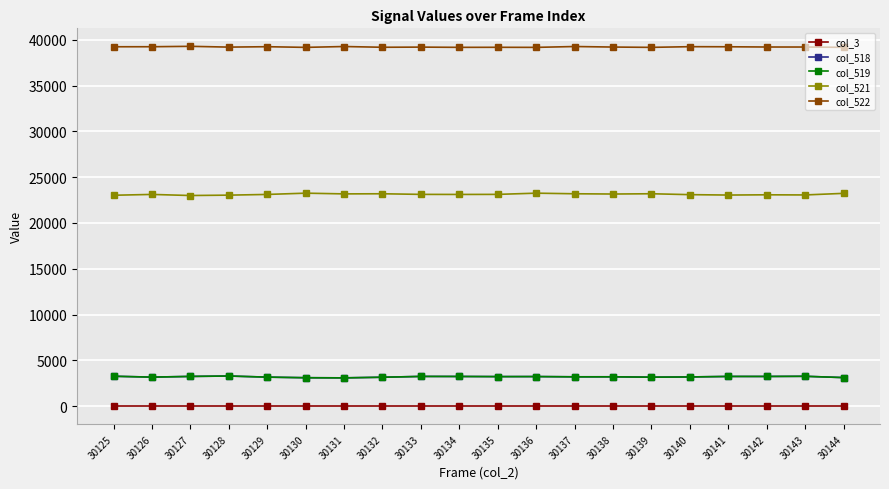

What is the maximum value shown in the chart?

39284